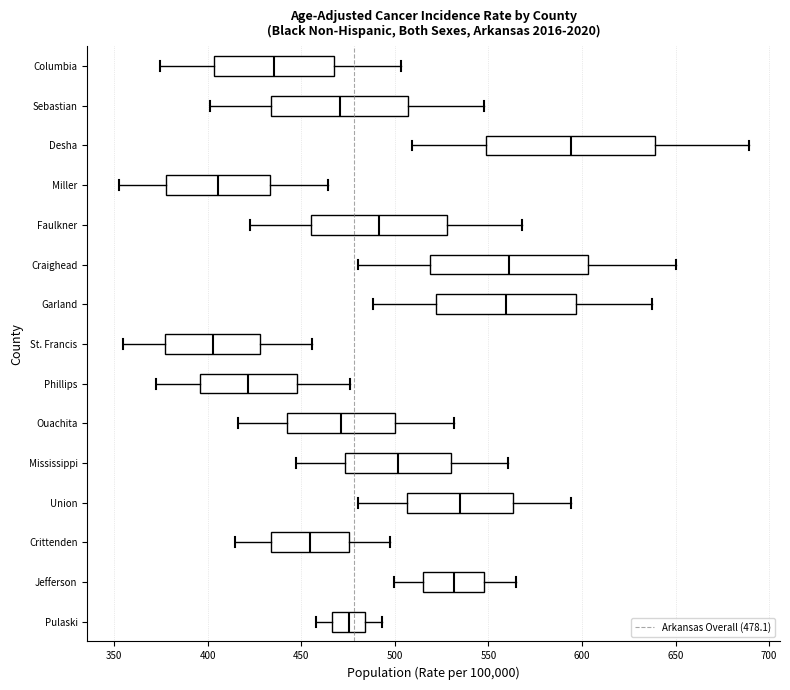

Reading bottom to top, transcribe this box plot: for each box, give where its median line is, the range the box spans, and where its two whiskers end, as read against the x-axis. The values are not printed on the chart, so give them approximately, as read against the axis.

Pulaski: median 475, box 465 to 485, whiskers 460 to 495
Jefferson: median 530, box 515 to 550, whiskers 500 to 565
Crittenden: median 455, box 435 to 475, whiskers 415 to 495
Union: median 535, box 505 to 565, whiskers 480 to 595
Mississippi: median 500, box 475 to 530, whiskers 445 to 560
Ouachita: median 470, box 440 to 500, whiskers 415 to 530
Phillips: median 420, box 395 to 450, whiskers 375 to 475
St. Francis: median 405, box 375 to 430, whiskers 355 to 455
Garland: median 560, box 520 to 595, whiskers 490 to 640
Craighead: median 560, box 520 to 605, whiskers 480 to 650
Faulkner: median 490, box 455 to 530, whiskers 425 to 570
Miller: median 405, box 380 to 435, whiskers 355 to 465
Desha: median 595, box 550 to 640, whiskers 510 to 690
Sebastian: median 470, box 435 to 505, whiskers 400 to 550
Columbia: median 435, box 405 to 470, whiskers 375 to 505